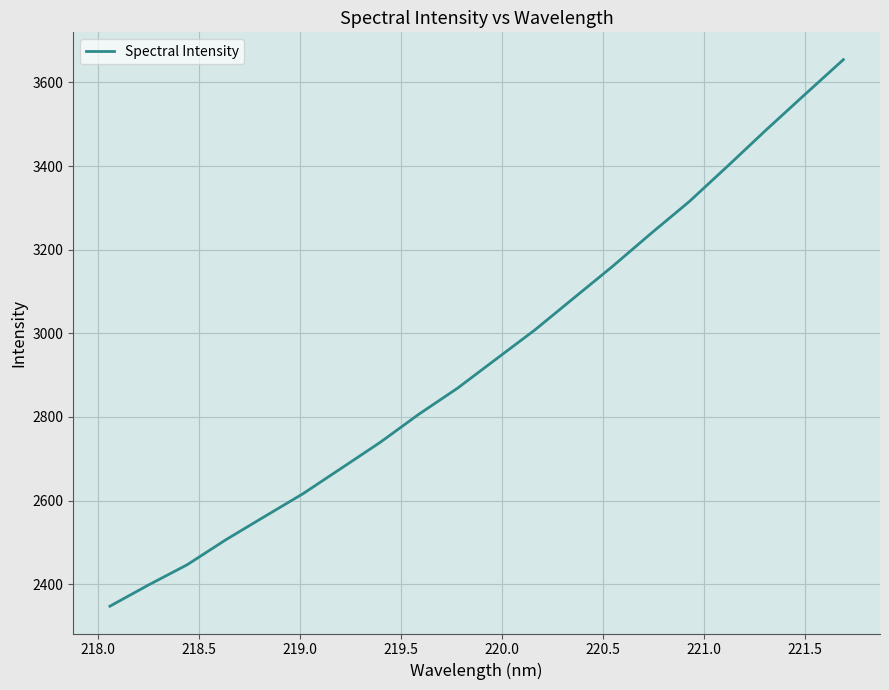

Reading left to right, transcribe all the data shown in this chart.

2347.5	2398.3	2446.6	2506.3	2561.6	2616.5	2677.8	2739.4	2806.6	2868.7	2938.3	3007.7	3083.3	3158.8	3237.7	3314.6	3399.8	3486.5	3570.8	3654.4